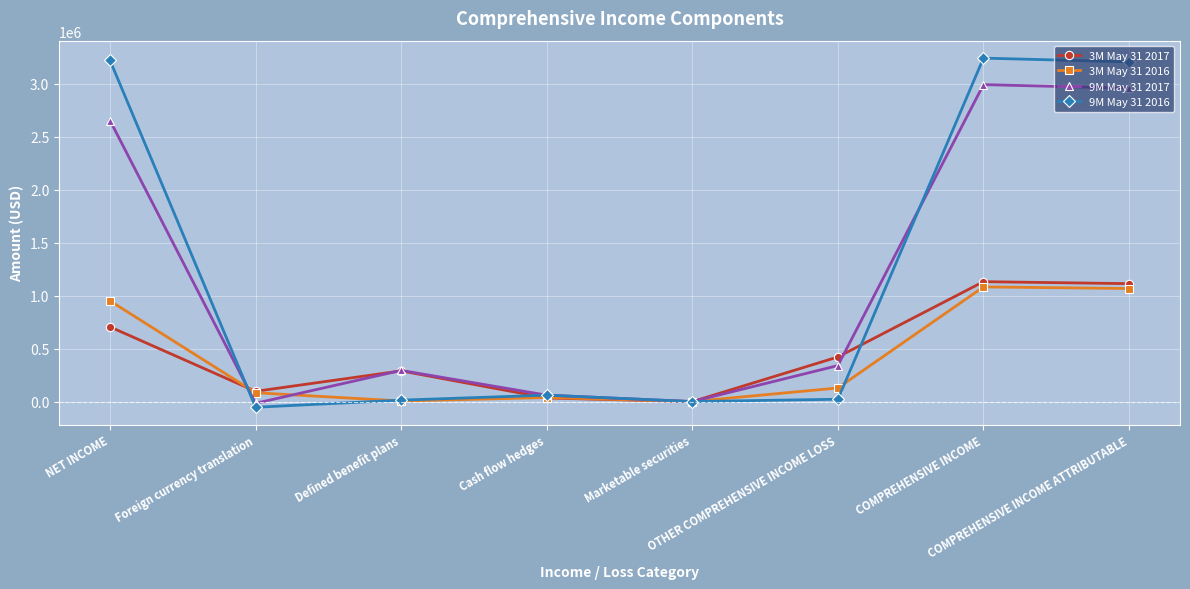

At how many categories does at least one series exceed 259058?

5